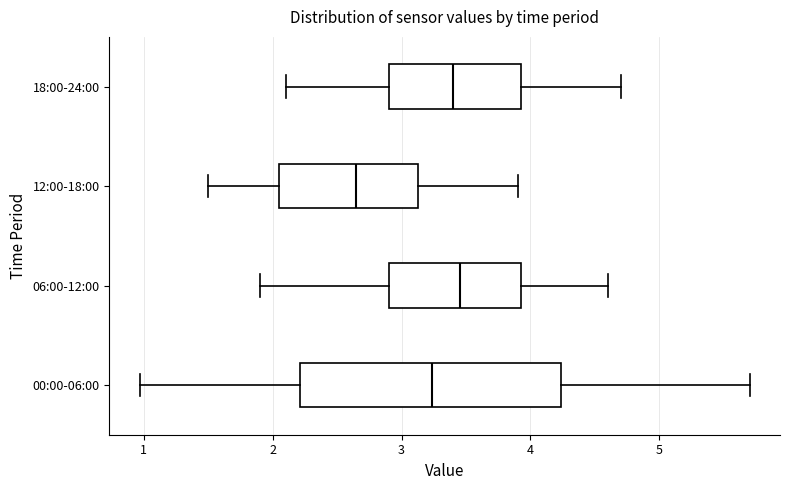

Where is the right edge of the box for 18:00-24:00 on the x-axis? The values are not printed on the chart, so give them approximately, as read against the axis.

3.9